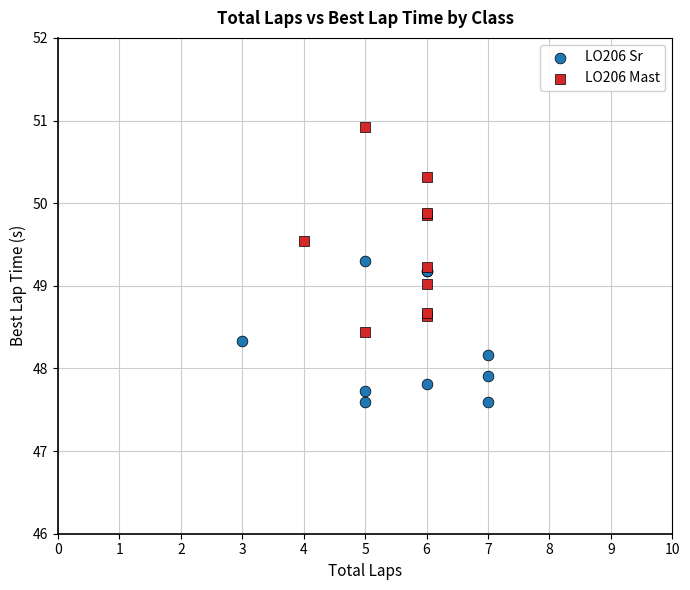

Which series has the widest spread of Y values?

LO206 Mast